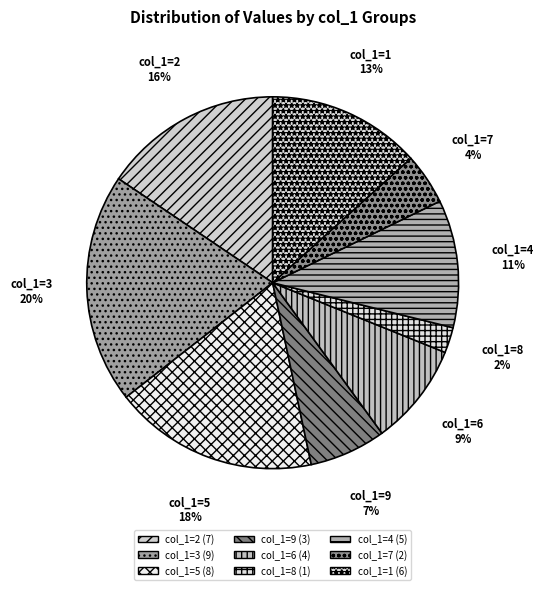

Count the number of slices in the pie.

9